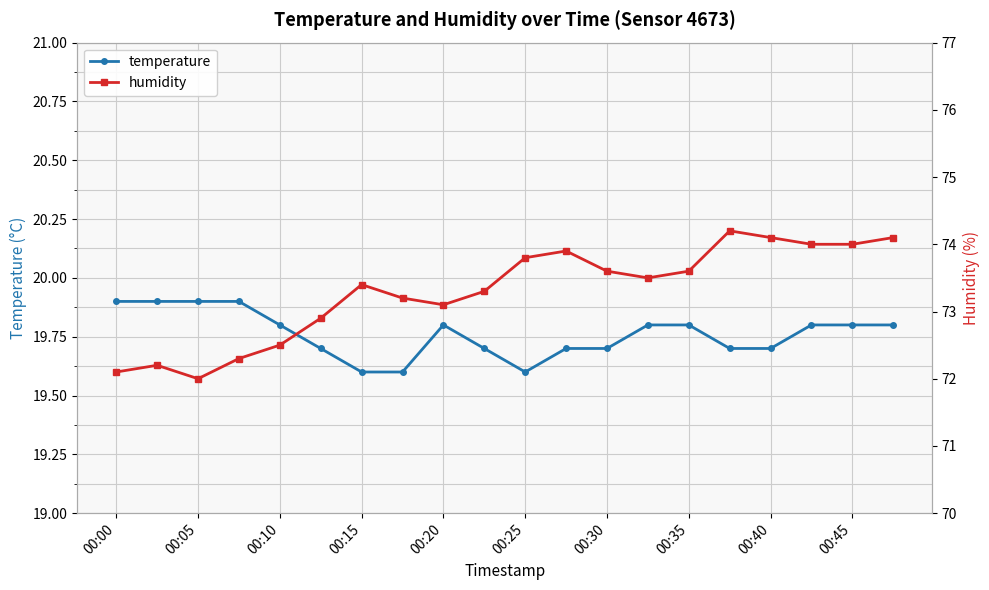

Is it true that temperature equals 19.8 at 00:35?

True